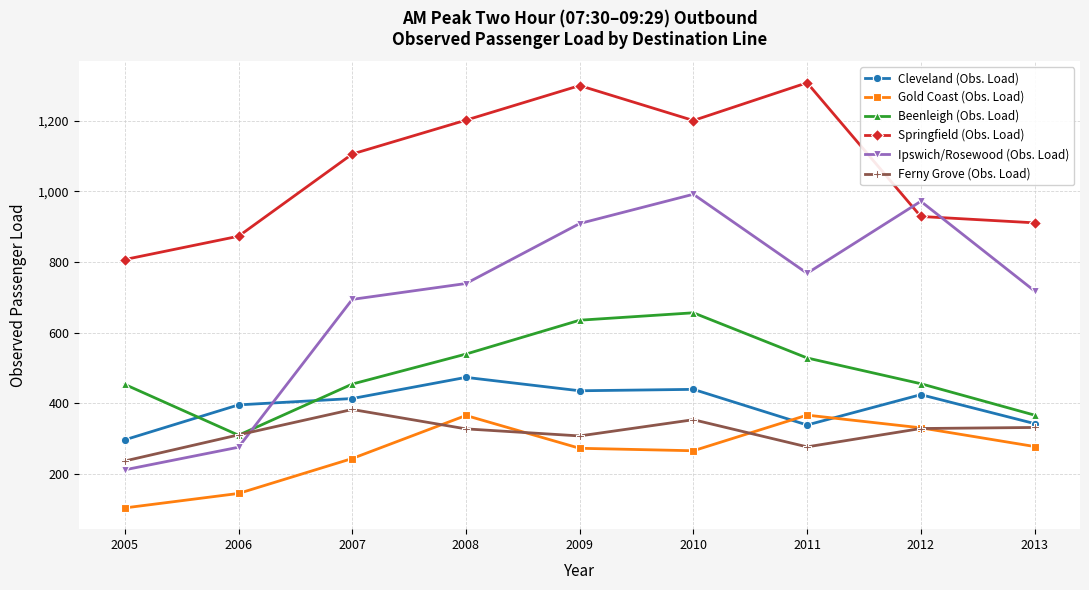

How many interior local valleys does the Beenleigh (Obs. Load) series have?

1